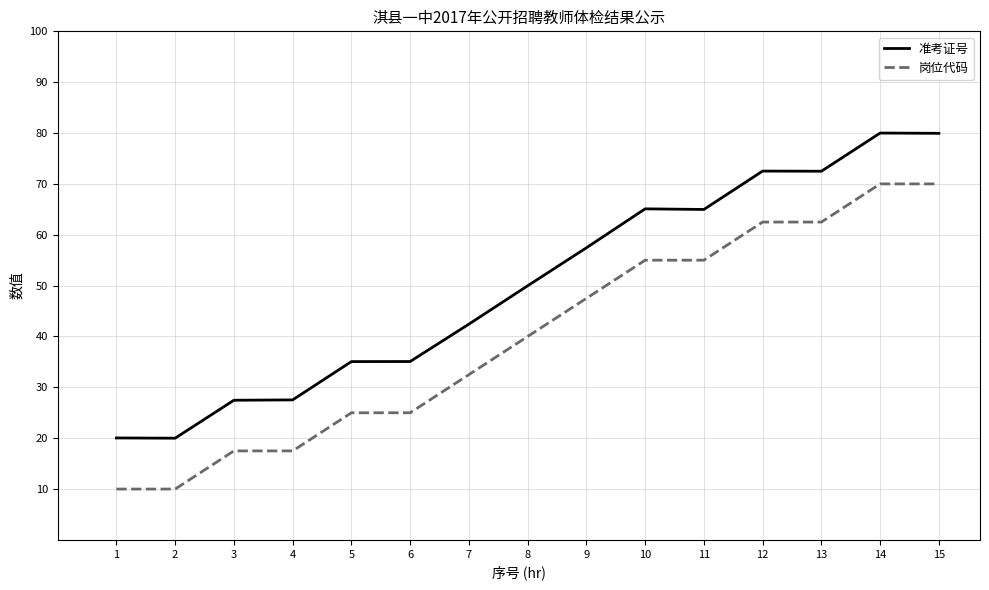

What is the spread (max minus min) of values at 6?

10.1